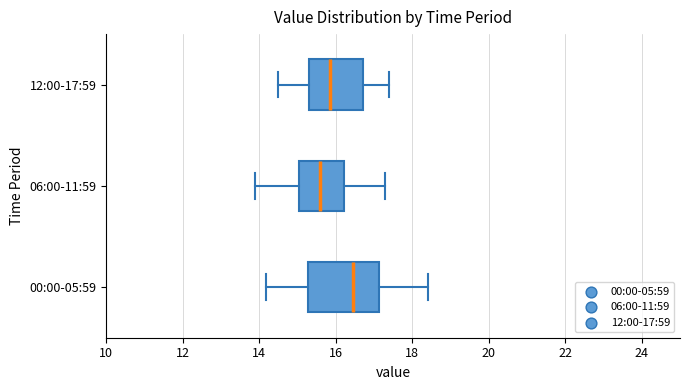

Reading bottom to top, read every box against the x-axis: the position of its median line, the range the box covers, and the ends of its whiskers. The values are not printed on the chart, so give them approximately, as read against the axis.

00:00-05:59: median 16.4, box 15.2 to 17.2, whiskers 14.2 to 18.4
06:00-11:59: median 15.6, box 15.0 to 16.2, whiskers 14.0 to 17.4
12:00-17:59: median 15.8, box 15.4 to 16.8, whiskers 14.6 to 17.4